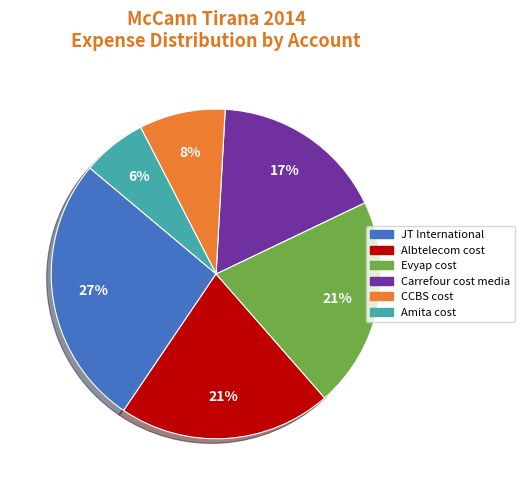

To the nearest percent, what is the average slice percentage?

17%